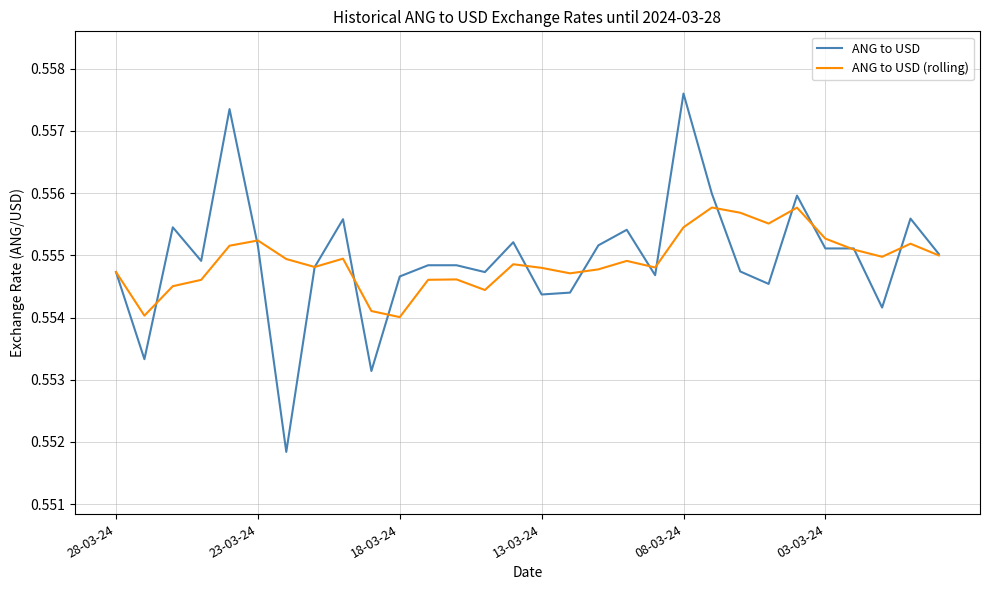

List the series in order of their peak value, highest first.

ANG to USD, ANG to USD (rolling)